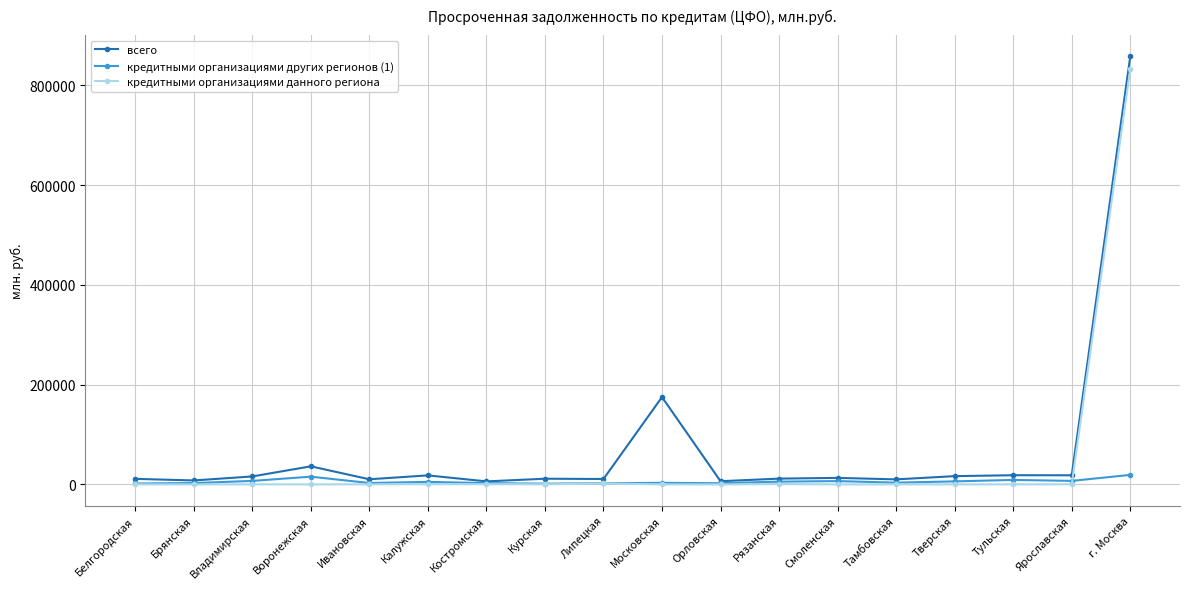

What is the sum of all всего values?

1254816